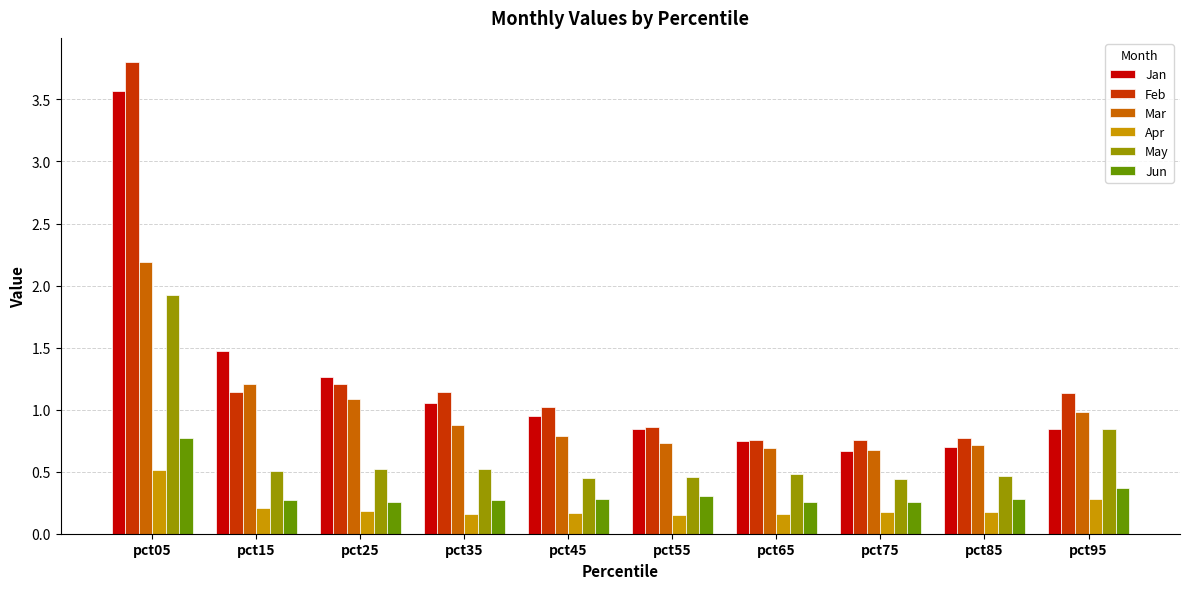

Which series changed the most between pct05 and pct65?

Feb